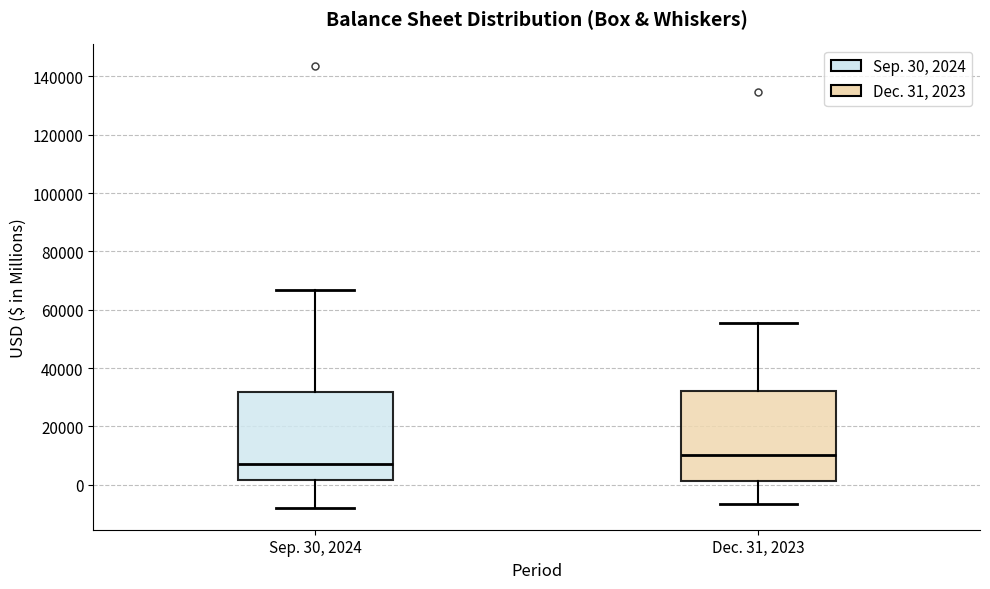

Where does the median line of the box for Sep. 30, 2024 sit on the y-axis? The values are not printed on the chart, so give them approximately, as read against the axis.

8000